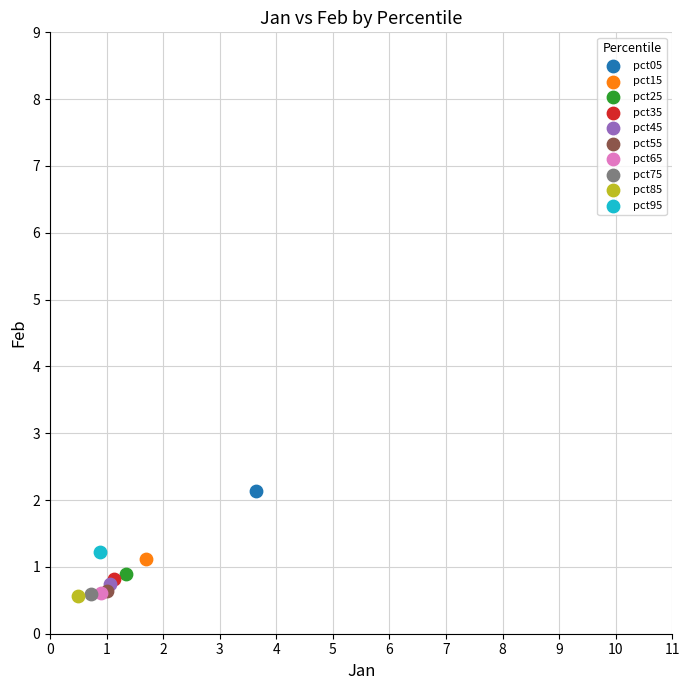

What are all the series names shown in the legend?

pct05, pct15, pct25, pct35, pct45, pct55, pct65, pct75, pct85, pct95